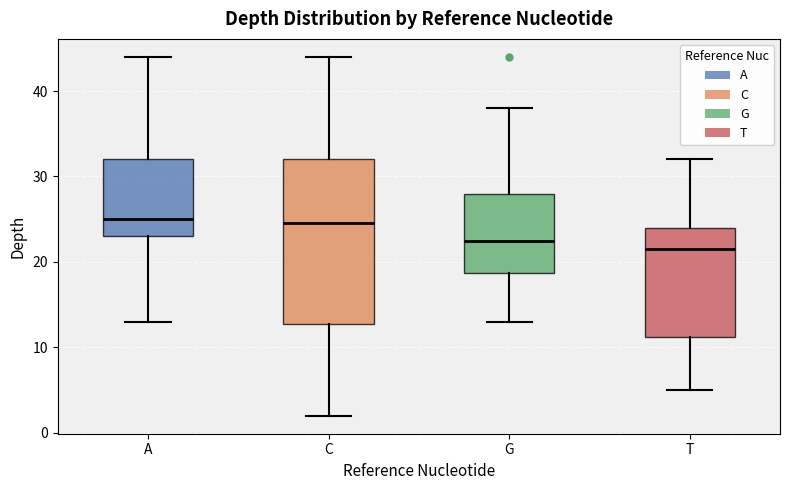

Comparing the boxes themselves (not the whiskers), which one is the tallest?

C